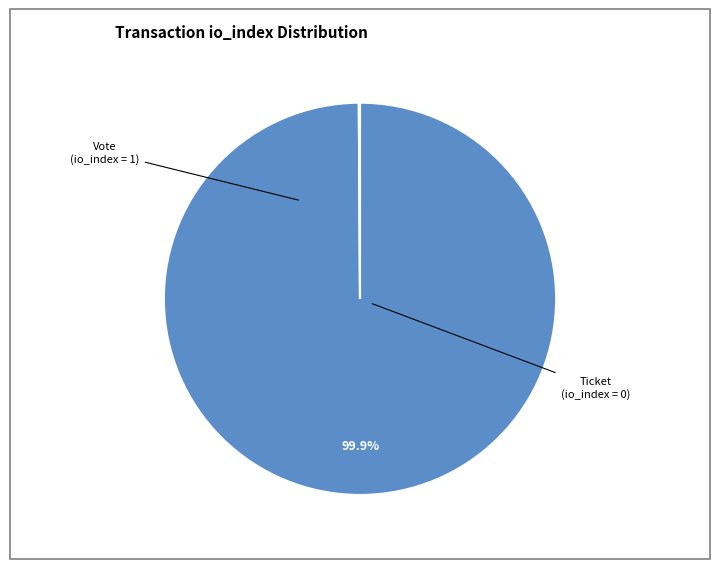

To the nearest percent, what is the difference between the largest and smallest slice percentages?

100%